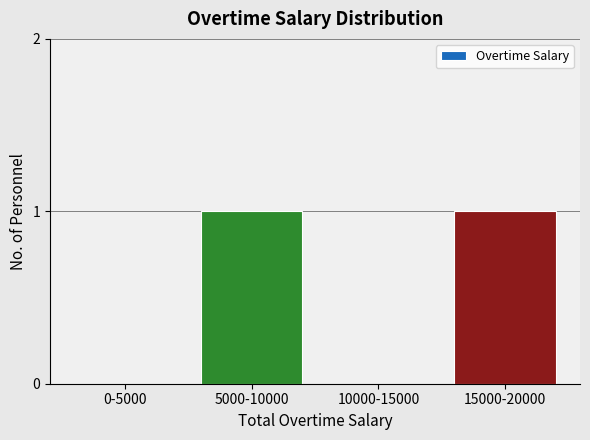

Reading left to right, extract all data points from this chart.

0-5000=0	5000-10000=1	10000-15000=0	15000-20000=1